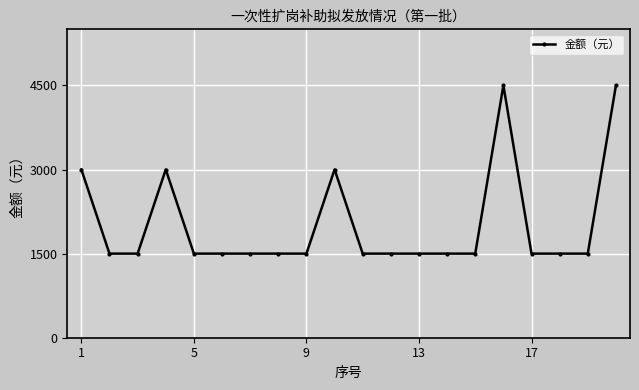

True or false: the data has more than 1 interior local peaks.

True